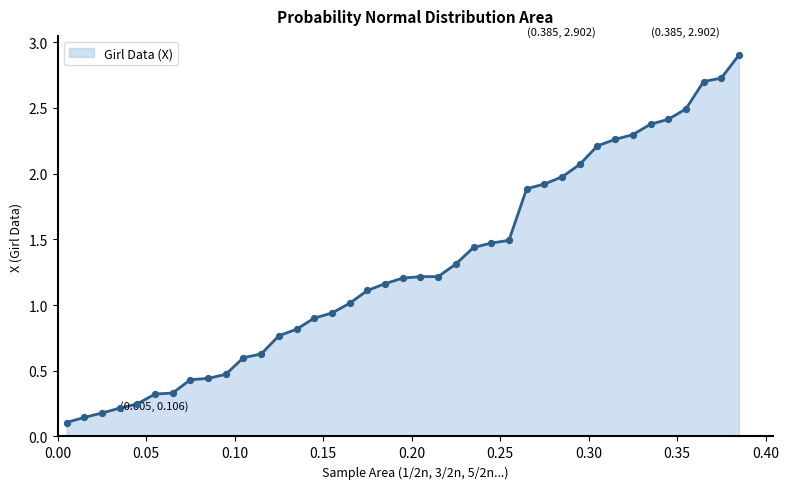

What is the maximum value shown in the chart?

2.9